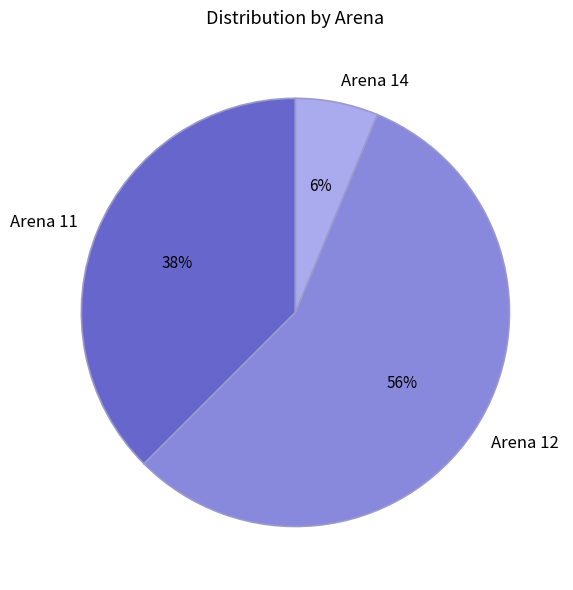

How many segments does this pie chart have?

3